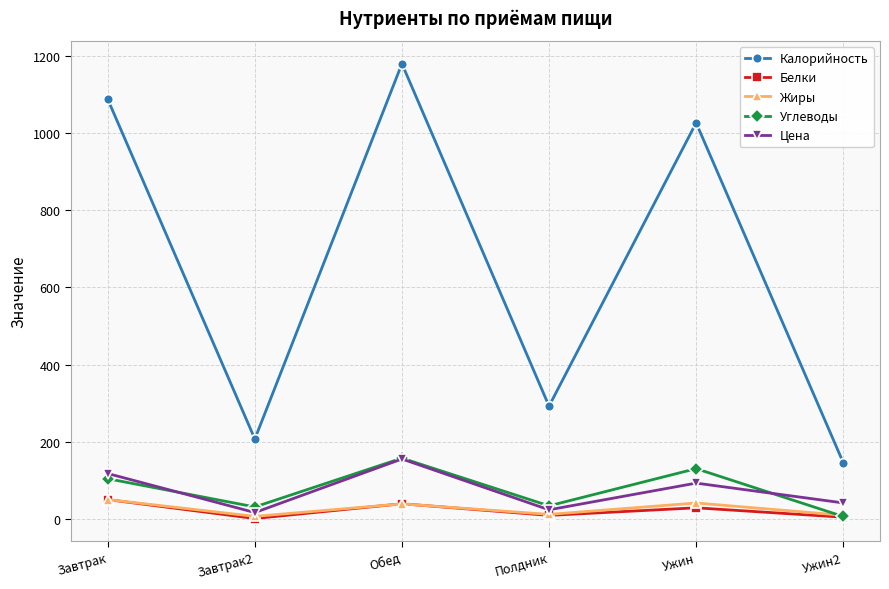

What position from the left is Полдник?

4